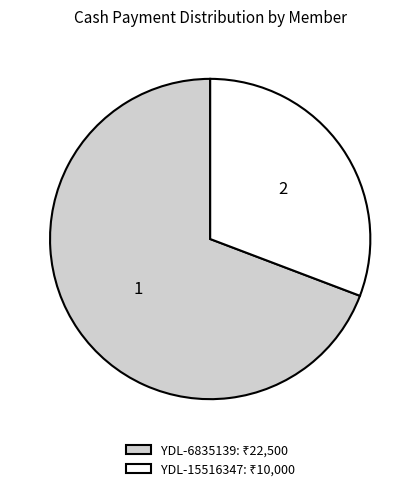

The YDL-15516347 slice represents 31% of the pie. True or false?

True